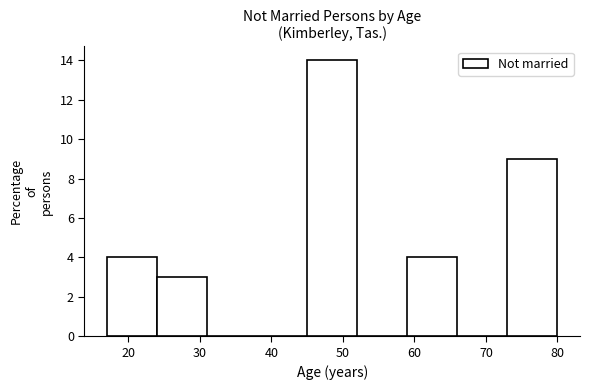

Reading left to right, list every bar in this chart as the range it spans on the x-axis followed by its height. The values are not printed on the chart, so give them approximately, as read against the axis.

17 to 24: 4
24 to 31: 3
31 to 38: 0
38 to 45: 0
45 to 52: 14
52 to 59: 0
59 to 66: 4
66 to 73: 0
73 to 80: 9